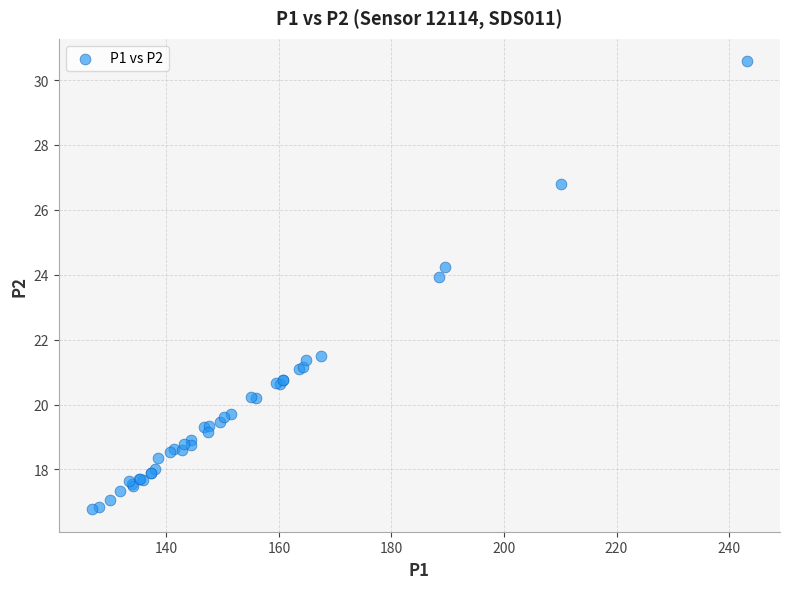

What Y value in the scatter plot is closest to 23?

23.9